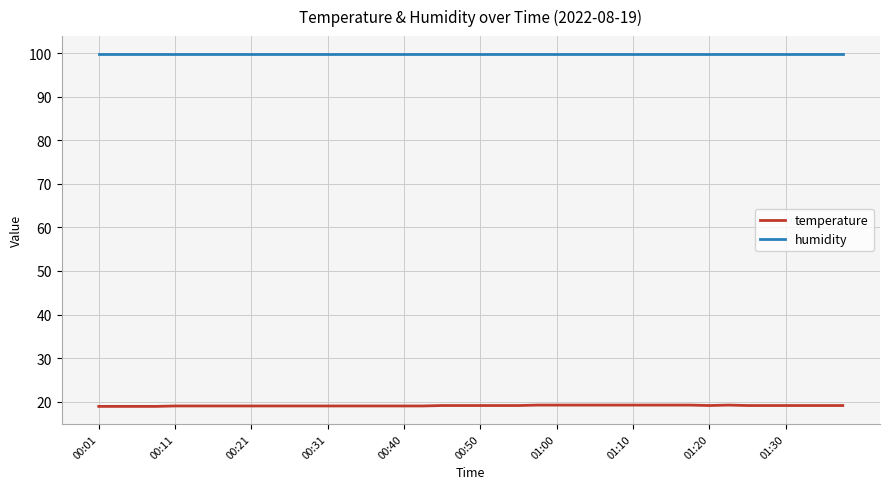

At how many categories does at least one series exceed 94?

40